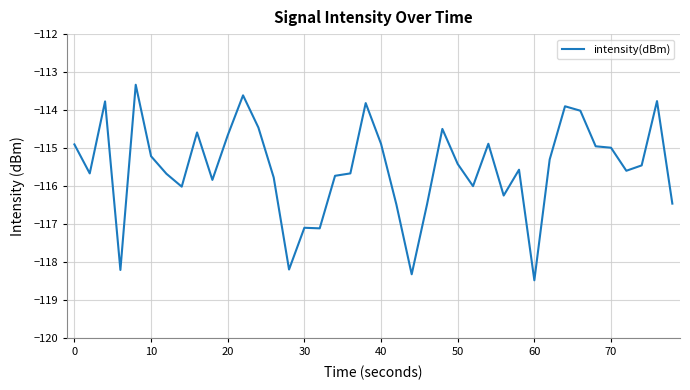

What is the difference between the maximum and minimum values?

5.1